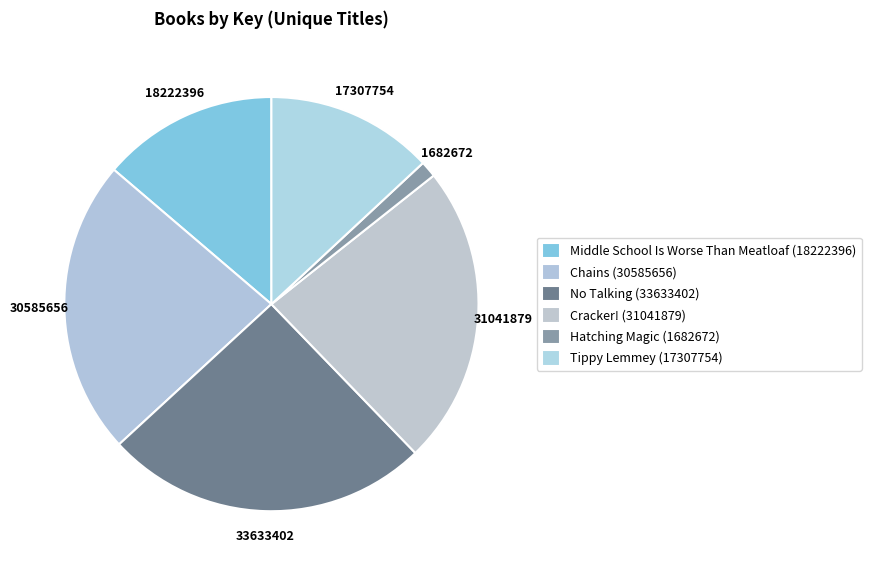

What percentage is the No Talking slice, to the nearest percent?

25%